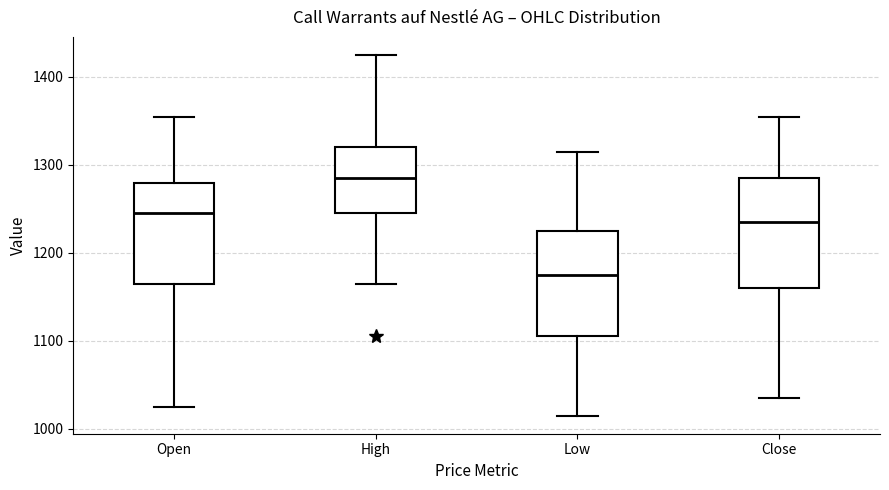

Reading left to right, read every box against the y-axis: the position of its median line, the range the box covers, and the ends of its whiskers. The values are not printed on the chart, so give them approximately, as read against the axis.

Open: median 1250, box 1170 to 1280, whiskers 1030 to 1360
High: median 1290, box 1250 to 1320, whiskers 1170 to 1430
Low: median 1180, box 1110 to 1230, whiskers 1020 to 1320
Close: median 1240, box 1160 to 1290, whiskers 1040 to 1360